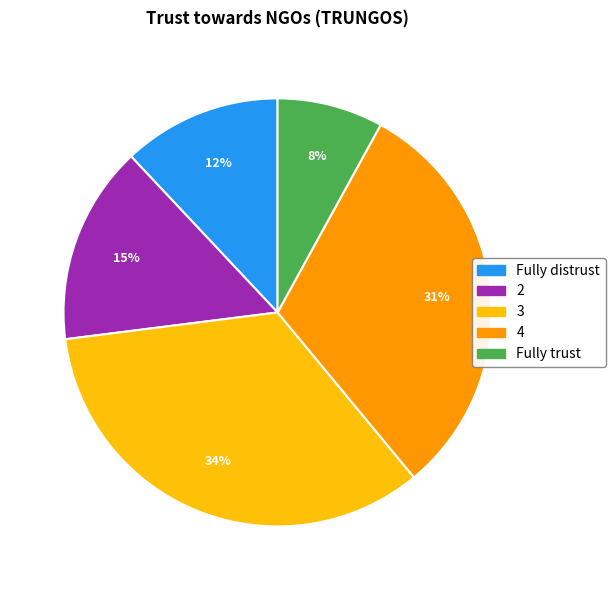

Does any single category account for the majority?

No